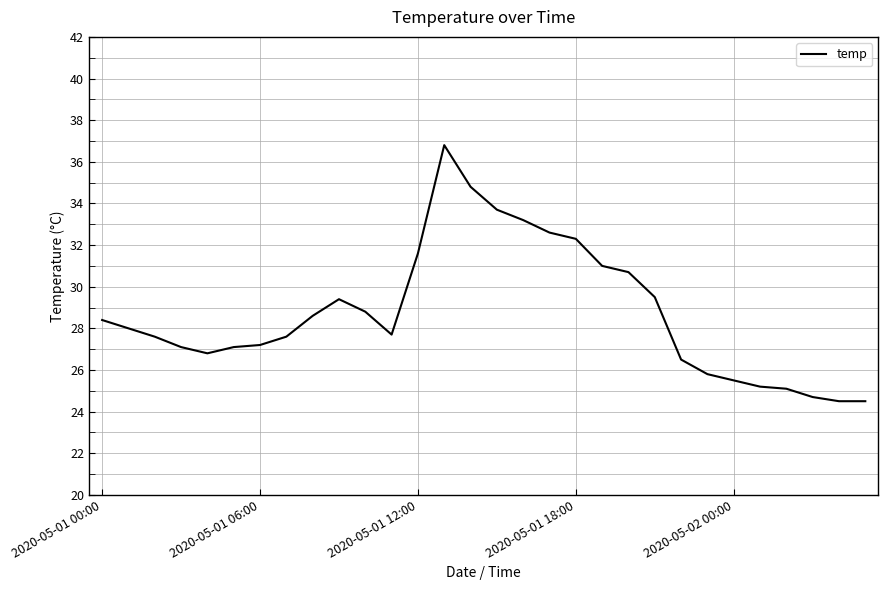

What is the greatest value displayed?

36.8